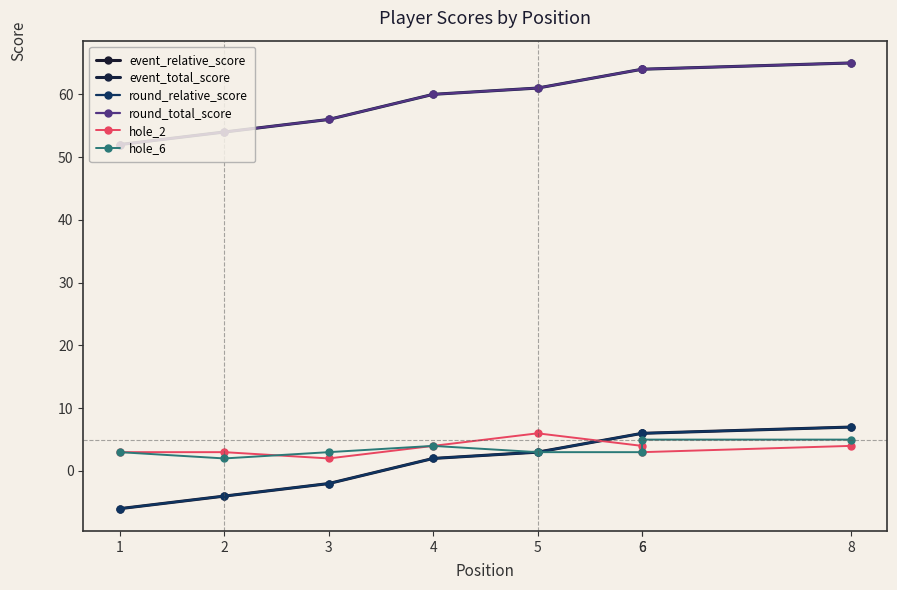

How many positive values does the round_relative_score series have?

5